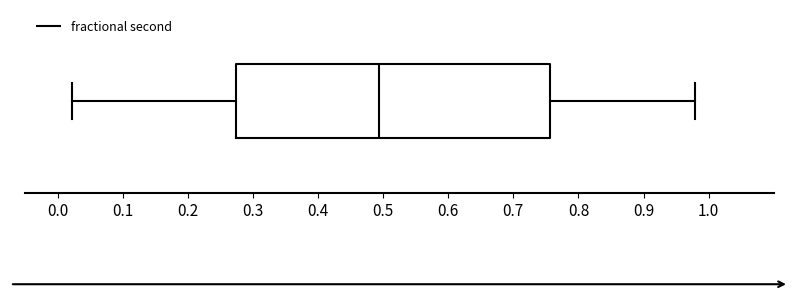

Transcribe this box plot: give where the median line is, the range the box spans, and where the two whiskers end, as read against the x-axis. The values are not printed on the chart, so give them approximately, as read against the axis.

median 0.49, box 0.27 to 0.76, whiskers 0.02 to 0.98